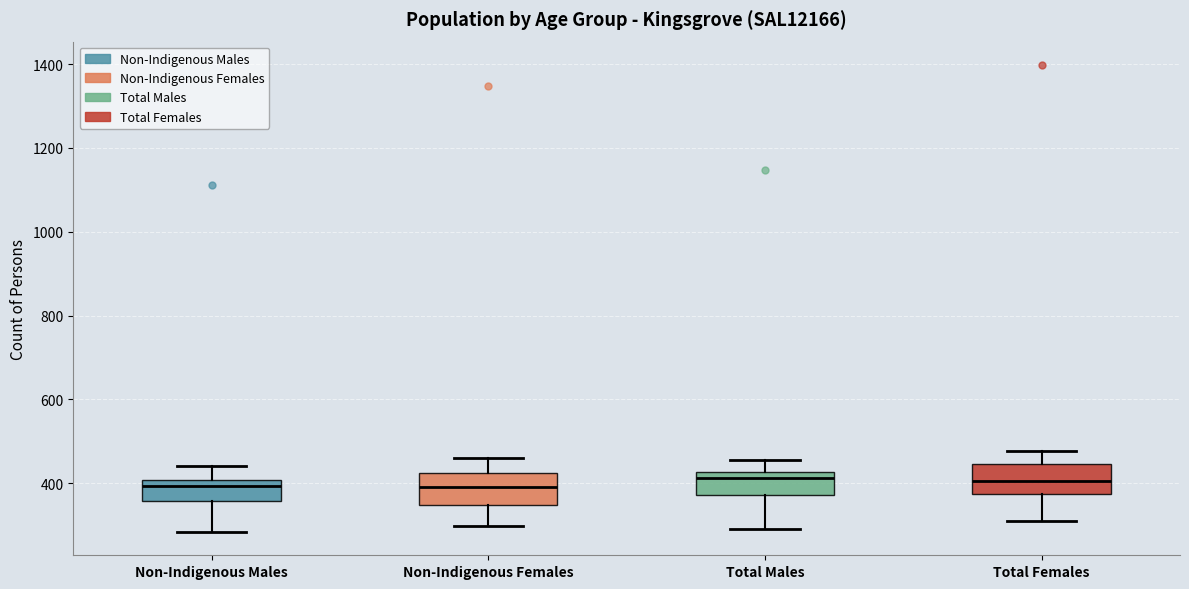

Reading left to right, transcribe this box plot: for each box, give where its median line is, the range the box spans, and where its two whiskers end, as read against the y-axis. The values are not printed on the chart, so give them approximately, as read against the axis.

Non-Indigenous Males: median 400 (just below the box's upper edge), box 360 to 400, whiskers 280 to 440
Non-Indigenous Females: median 400, box 340 to 420, whiskers 300 to 460
Total Males: median 420 (just below the box's upper edge), box 380 to 420, whiskers 300 to 460
Total Females: median 400, box 380 to 440, whiskers 300 to 480